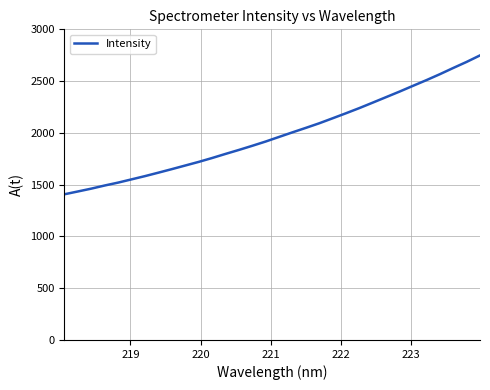

How many values are below 1960?

16